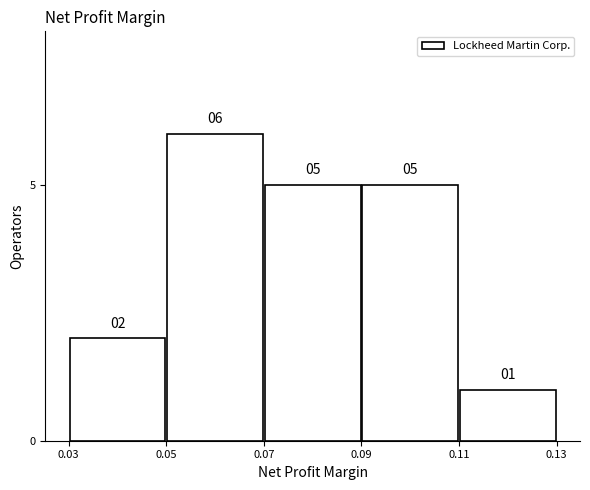

What is the height of the bar covering 0.09 to 0.11 on the x-axis?

5